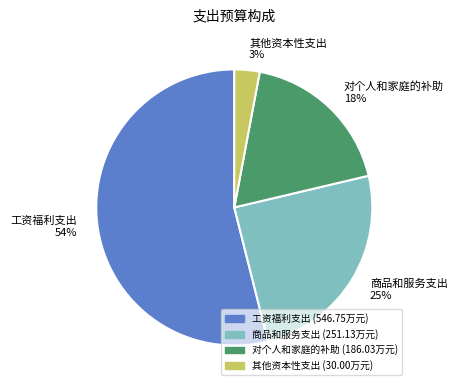

Between 其他资本性支出 and 商品和服务支出, which is larger?

商品和服务支出